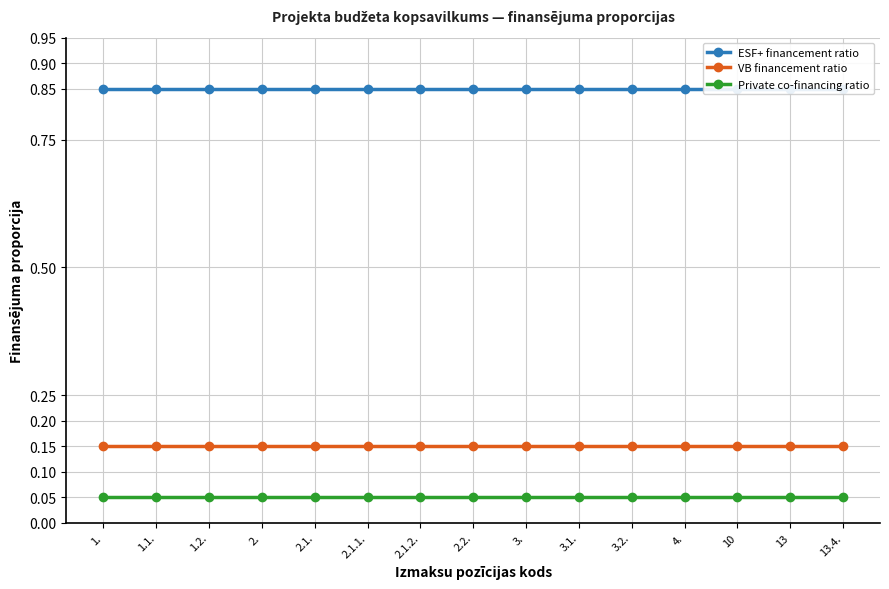

Is it true that Private co-financing ratio equals 0.1 at 1.2.?

True